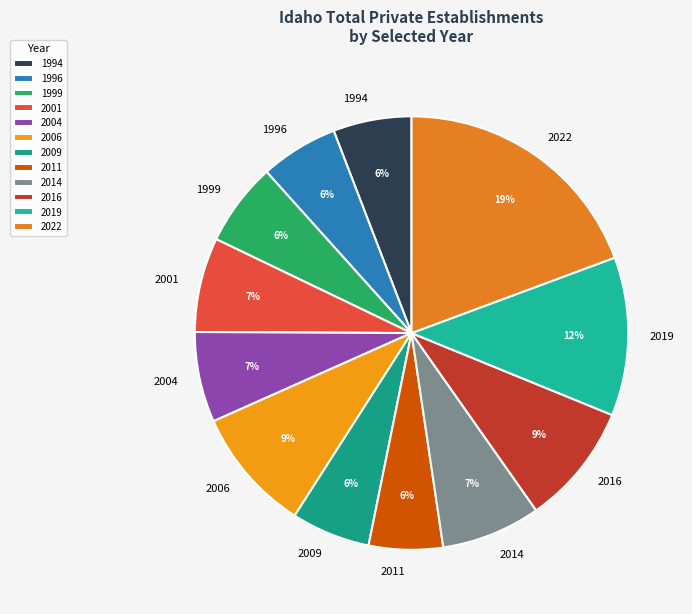

Which category has the biggest portion of the pie?

2022